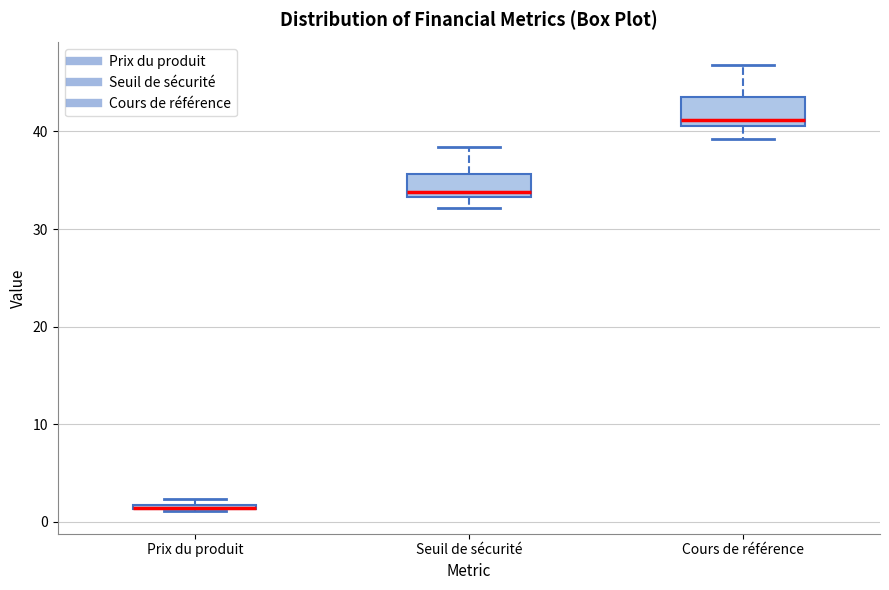

Where is the lower edge of the box for Cours de référence on the y-axis? The values are not printed on the chart, so give them approximately, as read against the axis.

41